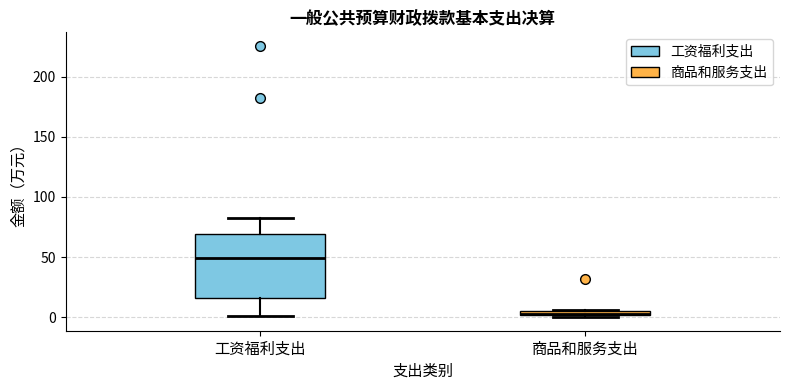

Where is the upper edge of the box for 商品和服务支出 on the y-axis? The values are not printed on the chart, so give them approximately, as read against the axis.

5